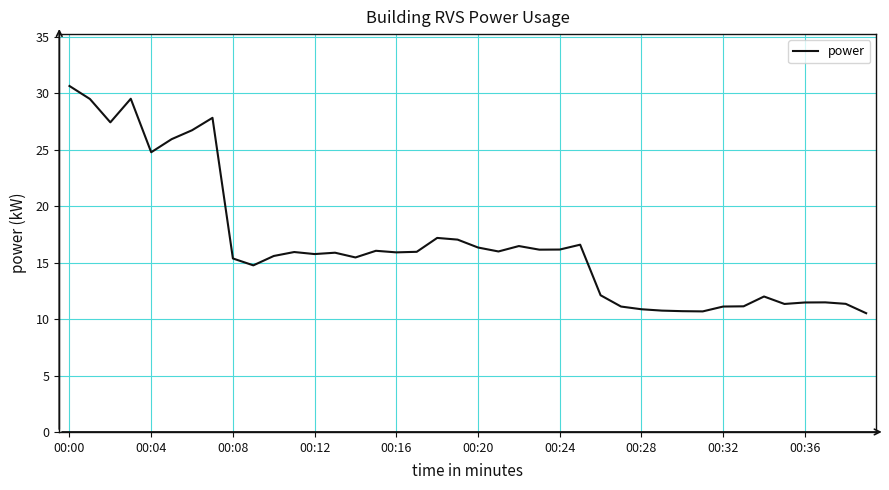

What is the difference between the maximum and minimum values?

20.1